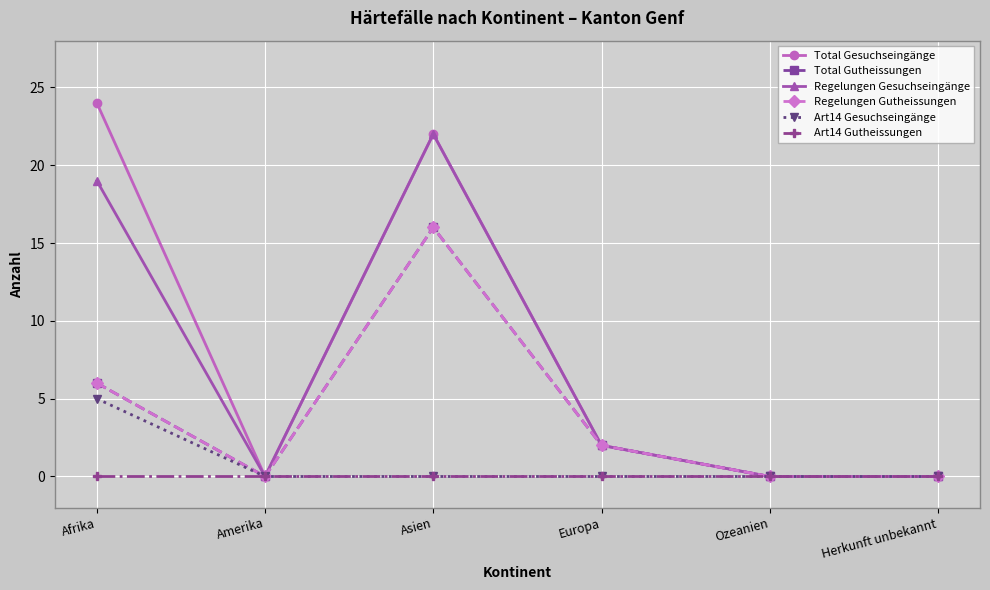

What is the approximate value of Art14 Gesuchseingänge at Afrika?

5